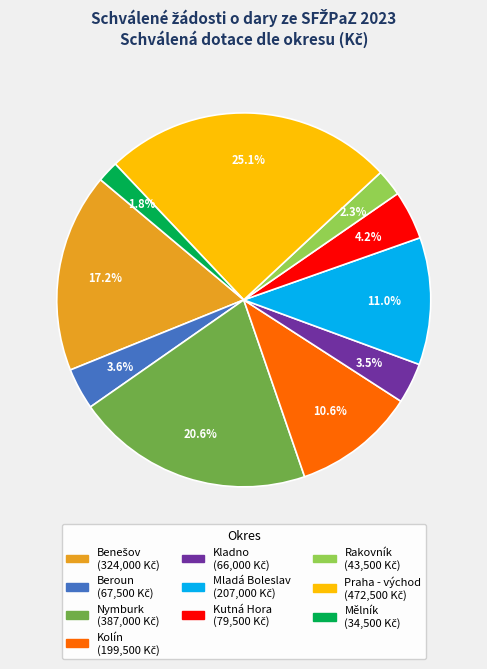

Is there any slice that represents more than half of the pie?

No